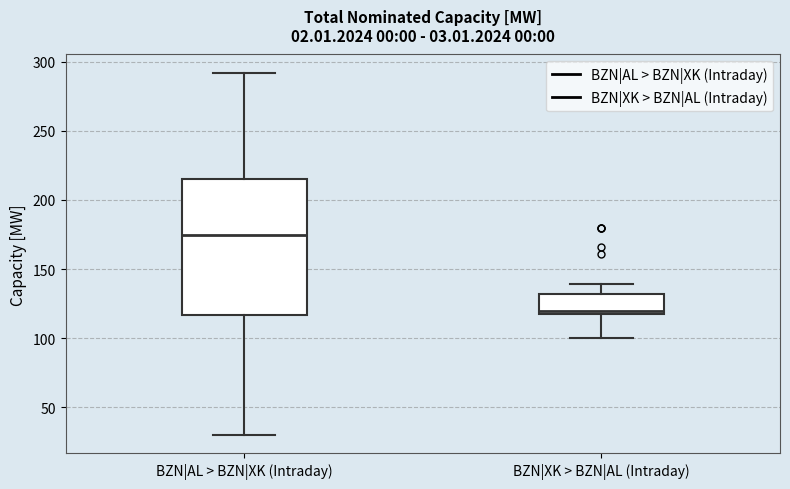

Which box is the tallest, from its lower edge to its upper edge?

BZN|AL > BZN|XK (Intraday)